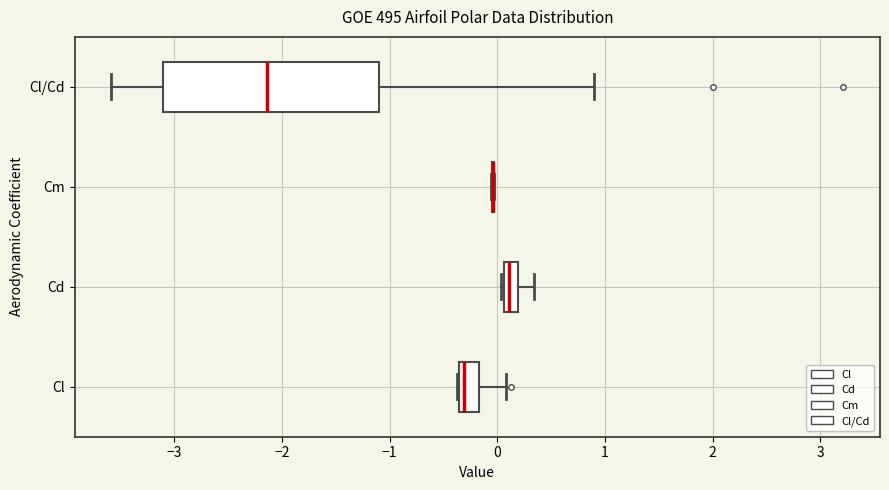

Which box is the widest, from its left edge to its right edge?

Cl/Cd